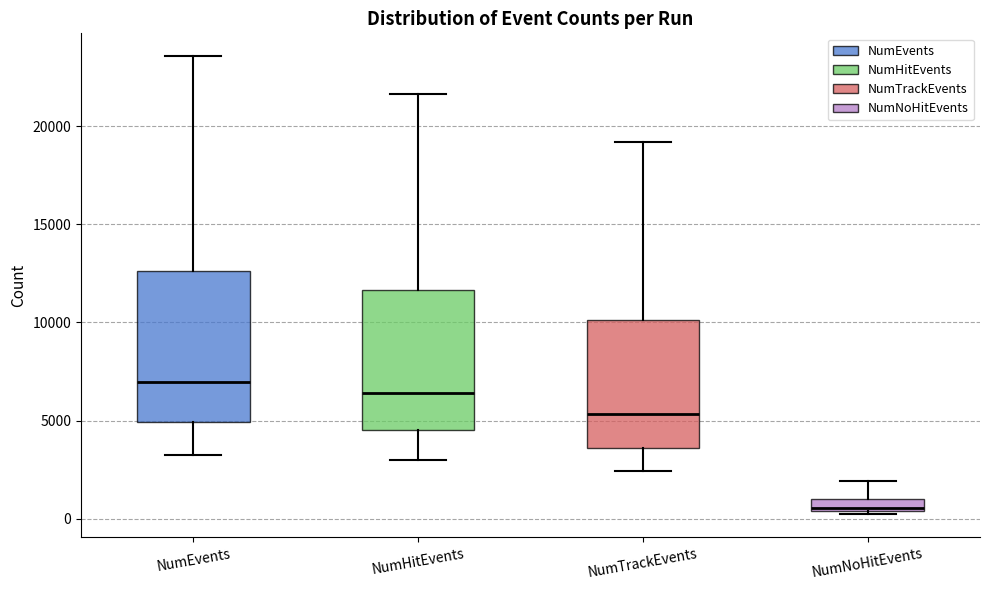

Which box's median line is the highest?

NumEvents